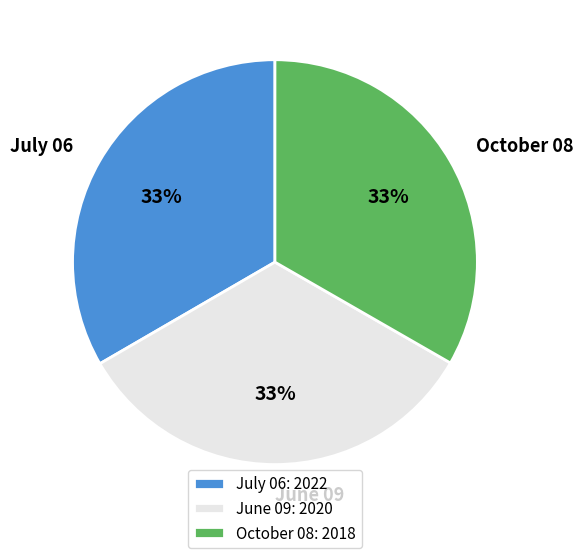

Does any single category account for the majority?

No